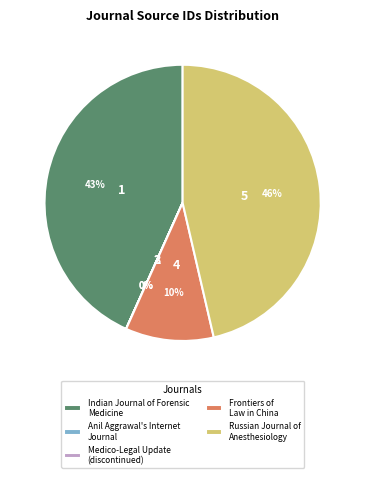

What is the largest slice in the pie chart?

Russian Journal of Anesthesiology